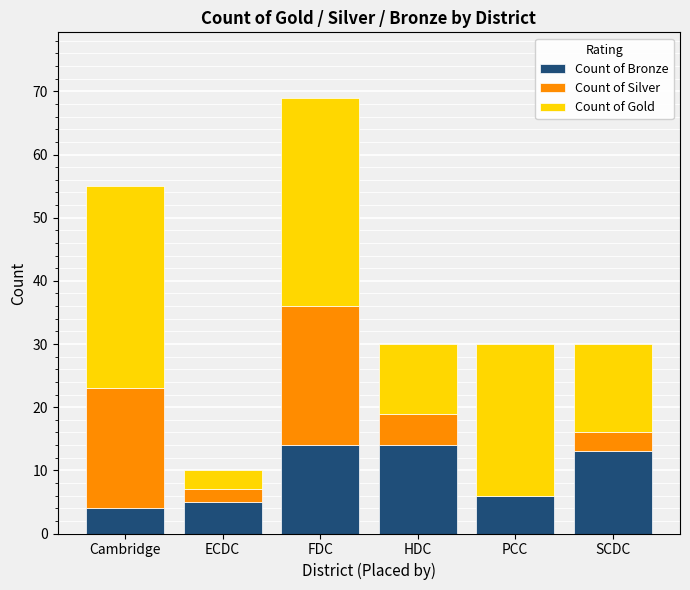

Is it true that Count of Bronze equals 14 at HDC?

True